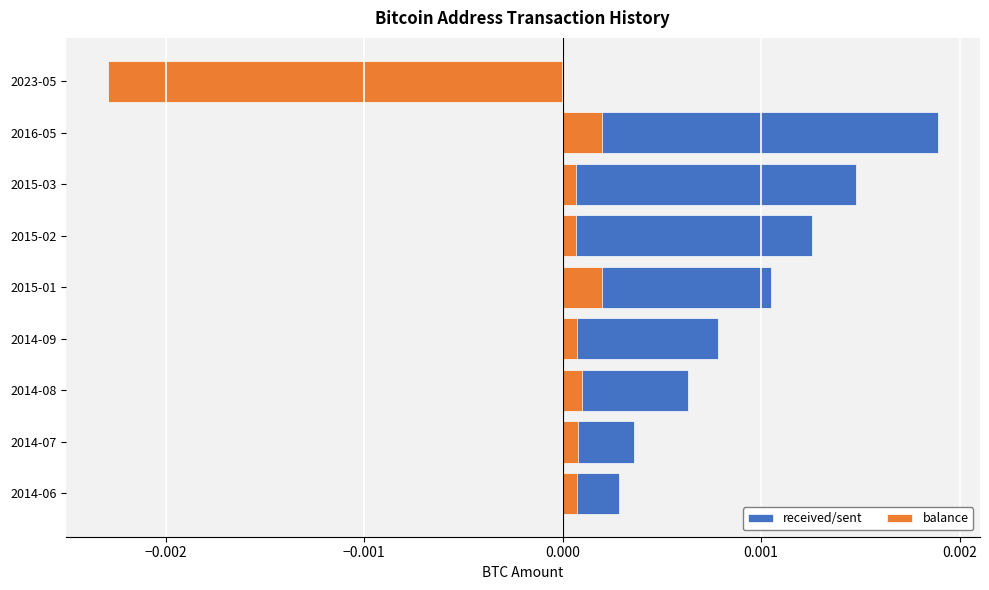

What are all the series names shown in the legend?

received/sent, balance